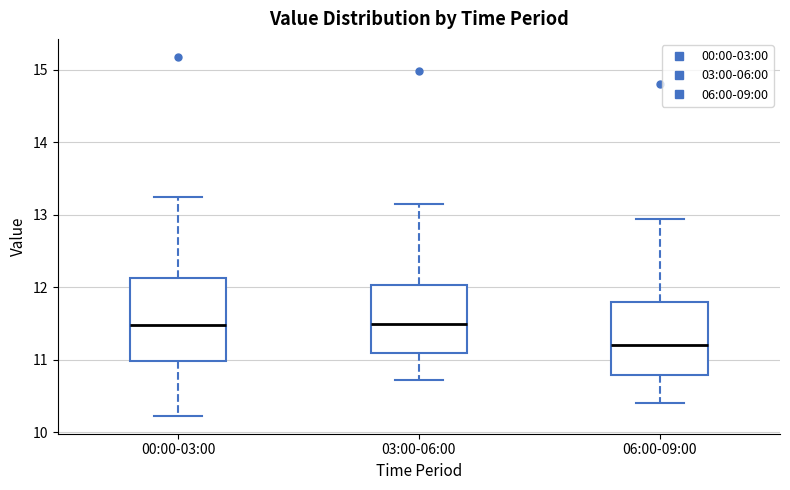

Comparing the boxes themselves (not the whiskers), which one is the tallest?

00:00-03:00